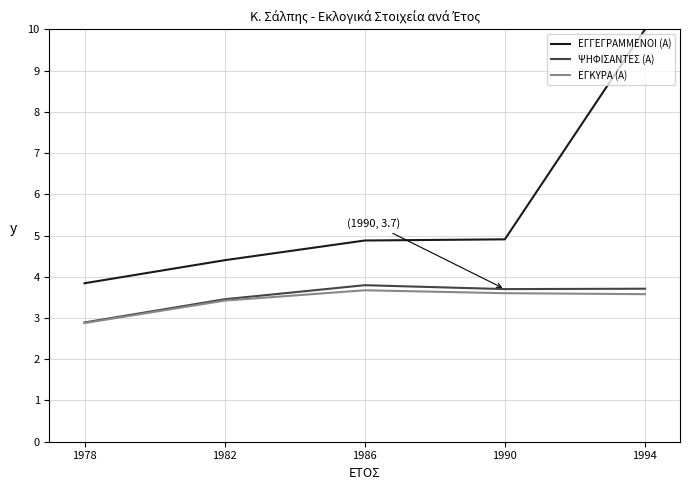

How many lines are shown in the chart?

3